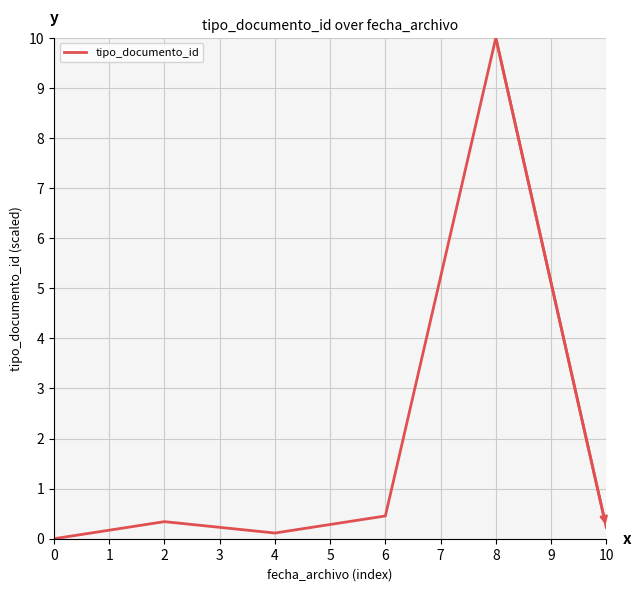

At which label is the value closest to 5?

6